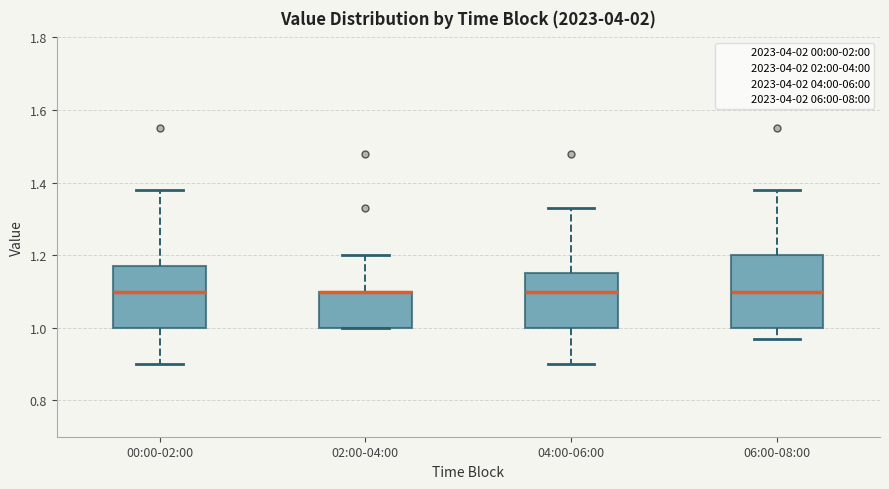

Where does the upper whisker of the box for 02:00-04:00 end on the y-axis? The values are not printed on the chart, so give them approximately, as read against the axis.

1.20